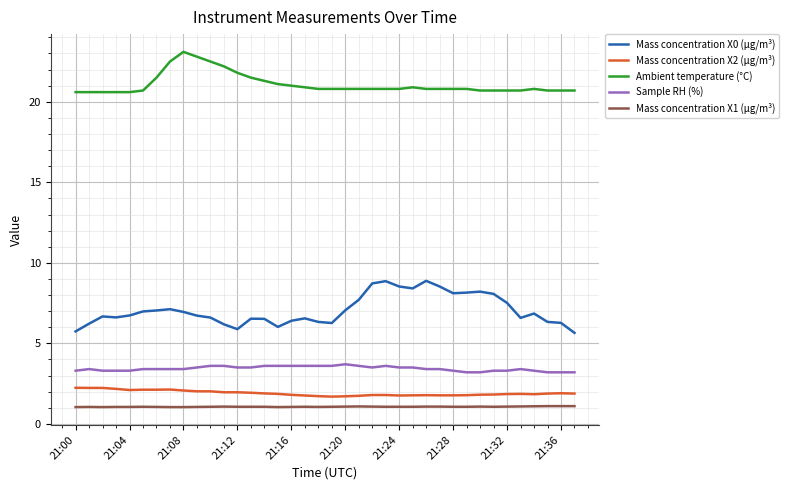

What is the lowest value of the Sample RH (%) series?

3.2